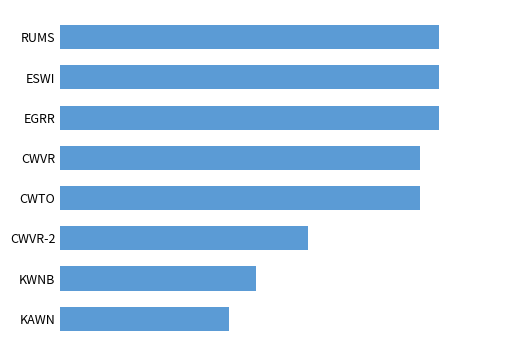

What is the average value?

196